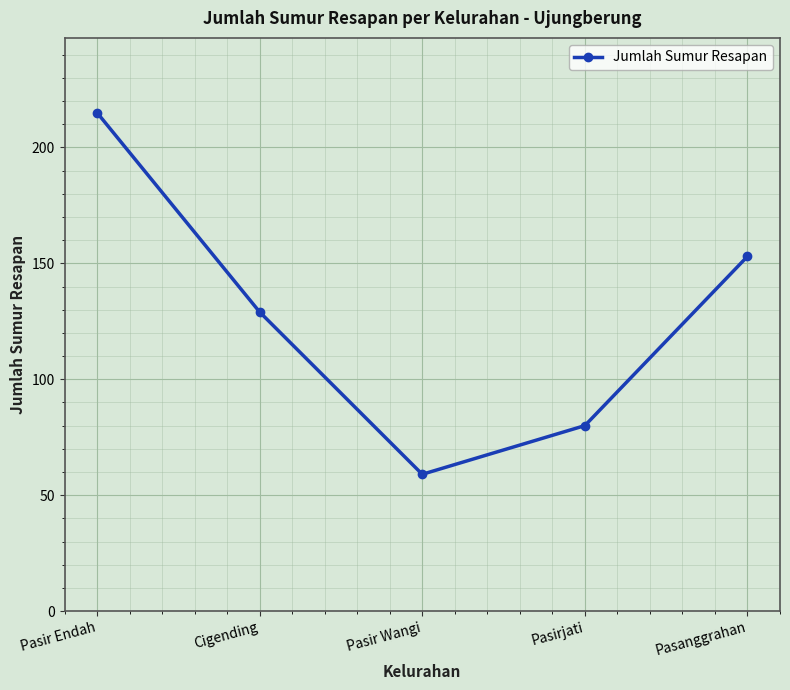

What is the difference between the maximum and second lowest values?

135